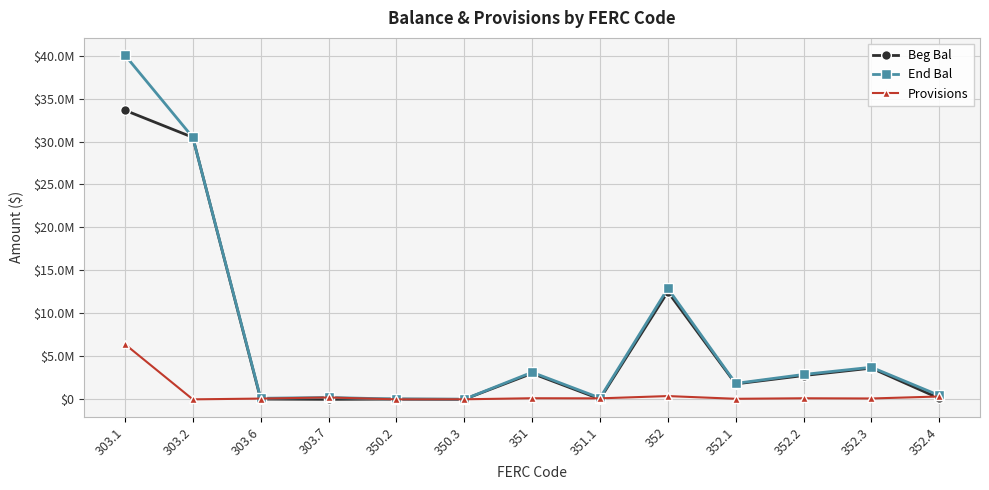

True or false: Beg Bal and Provisions cross at least once.

True